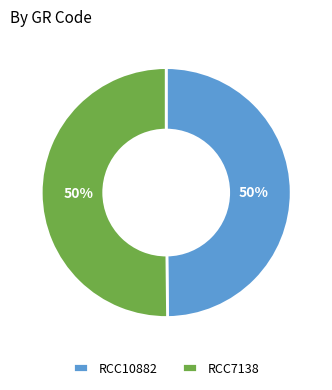

Approximately how many times larger is the value at RCC7138 compared to RCC10882?

1.0